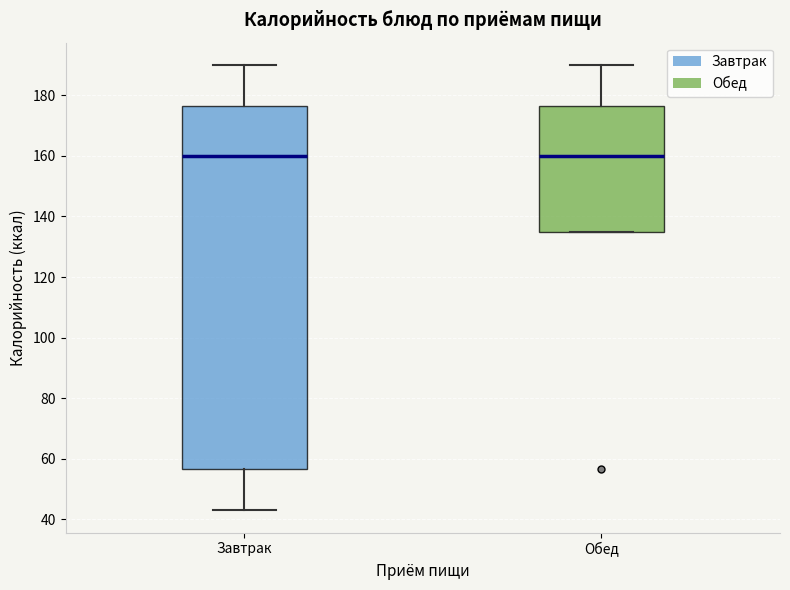

Reading left to right, read every box against the y-axis: the position of its median line, the range the box covers, and the ends of its whiskers. The values are not printed on the chart, so give them approximately, as read against the axis.

Завтрак: median 160, box 56 to 176, whiskers 44 to 190
Обед: median 160, box 136 to 176, whiskers 136 to 190